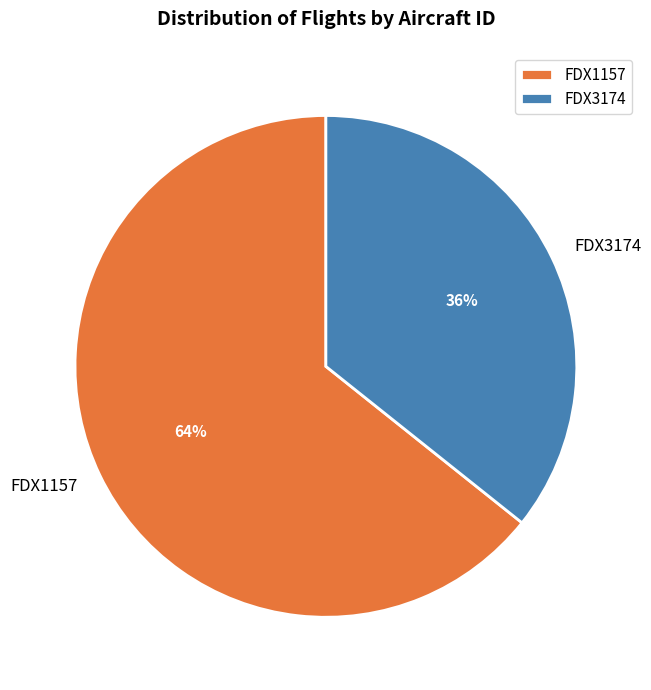

Is the sum of FDX3174 and FDX1157 greater than half?

Yes